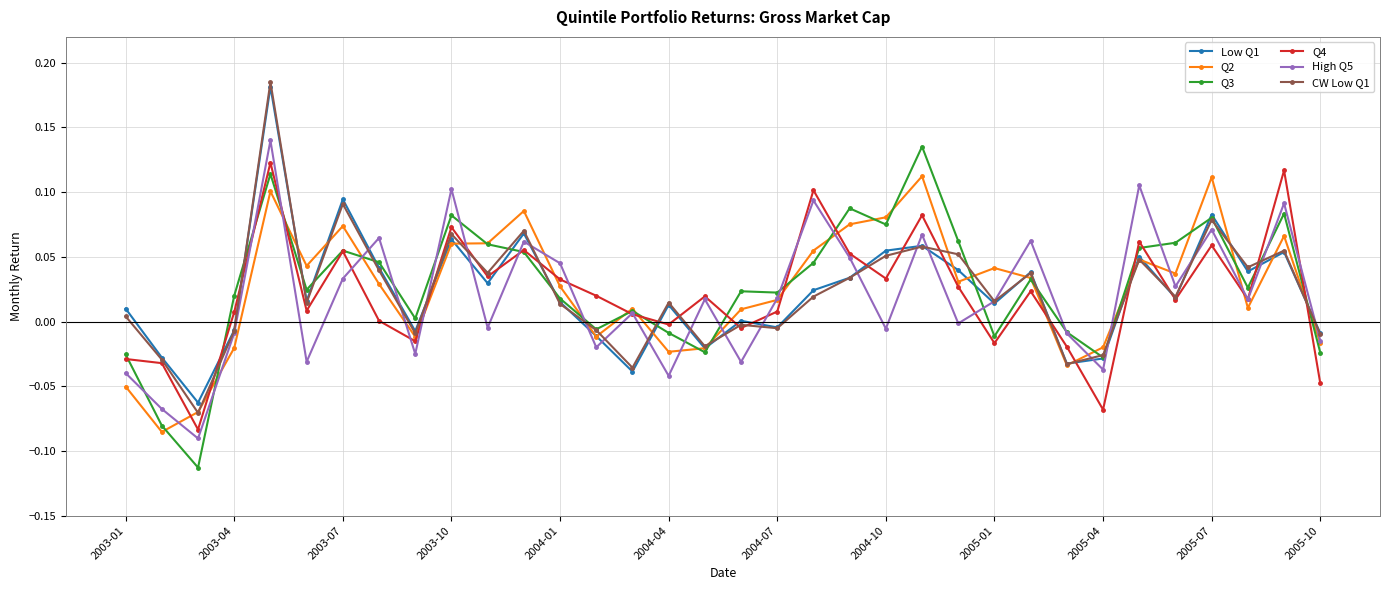

Which series has the widest spread of values?

CW Low Q1